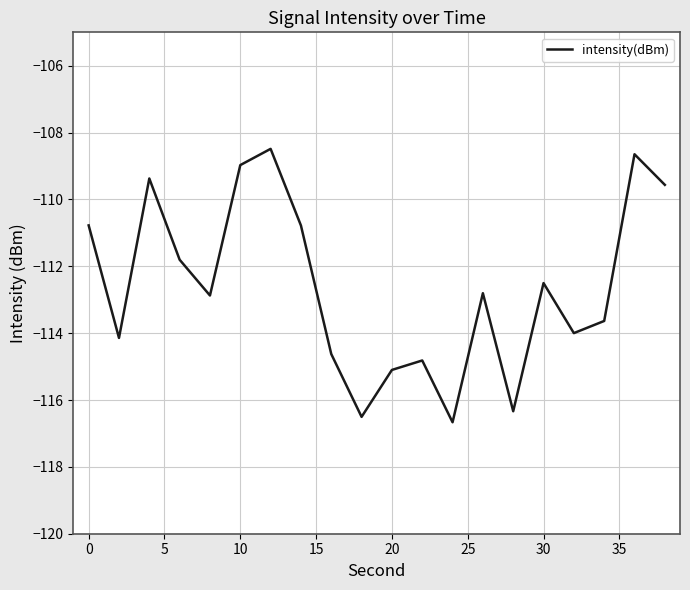

What is the difference between the maximum and minimum values?

8.2